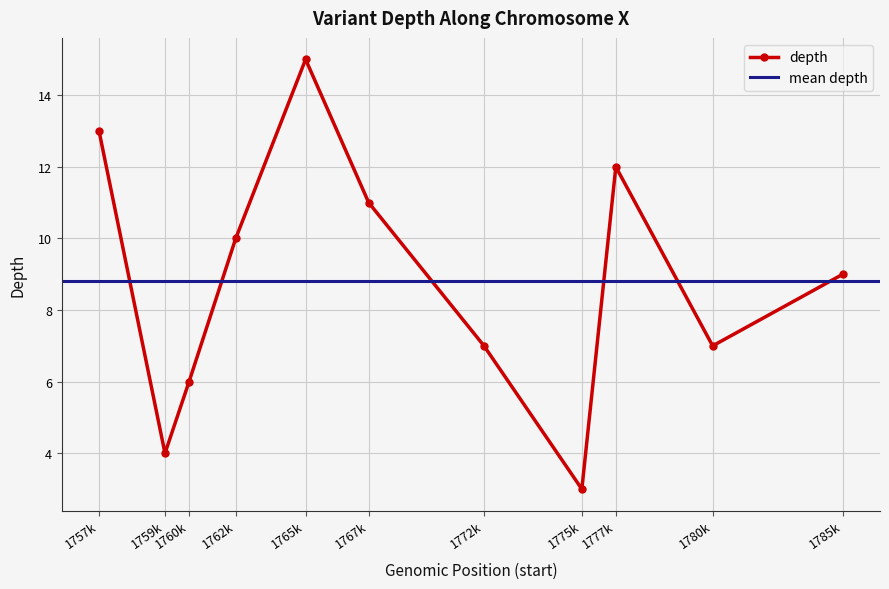

What is the difference between the maximum and second lowest values?

11